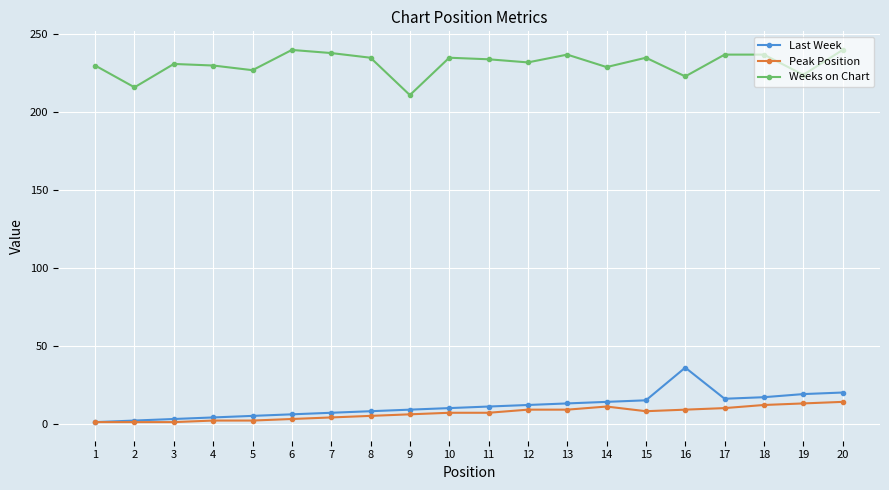

True or false: Weeks on Chart has more than 1 points higher than both neighbors.

True